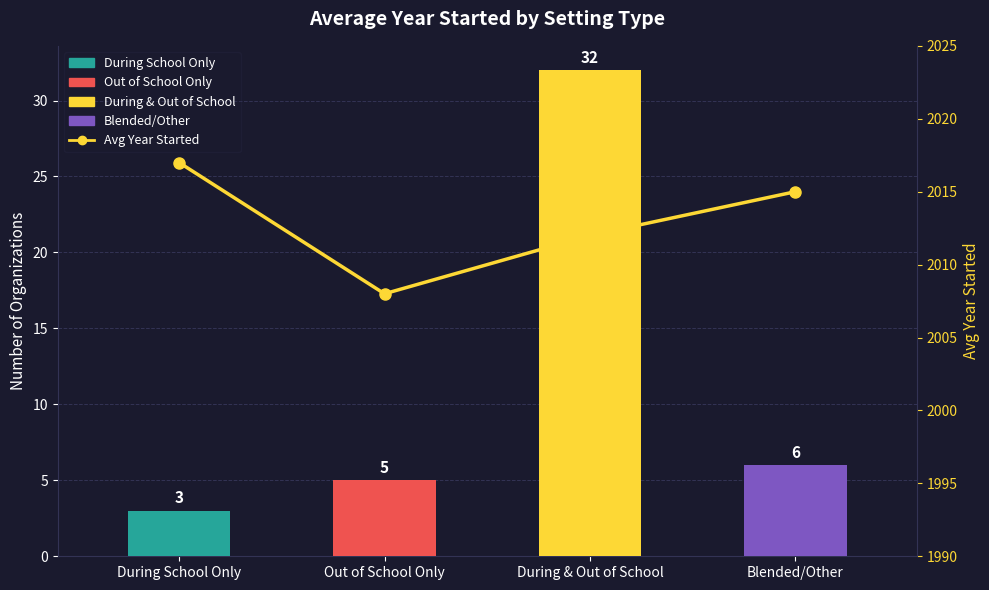

List the labels in order of value, largest first.

During School Only, Blended/Other, During & Out of School, Out of School Only